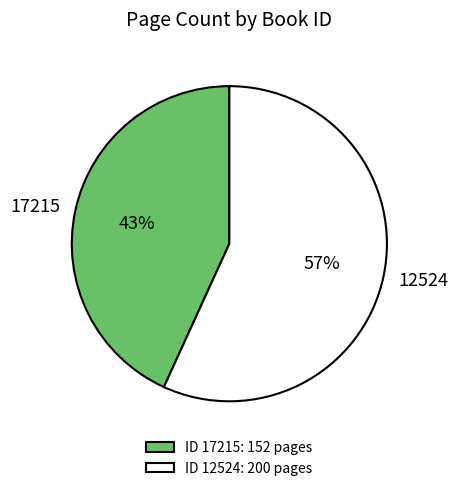

What percentage is the 17215 slice, to the nearest percent?

43%